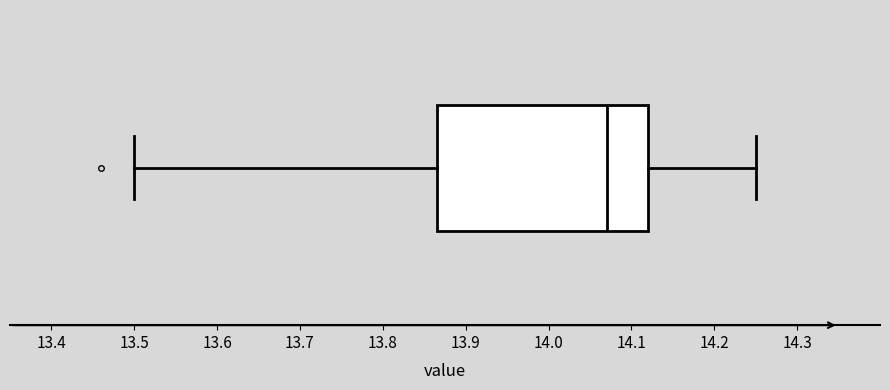

Transcribe this box plot: give where the median line is, the range the box spans, and where the two whiskers end, as read against the x-axis. The values are not printed on the chart, so give them approximately, as read against the axis.

median 14.07, box 13.87 to 14.12, whiskers 13.50 to 14.25